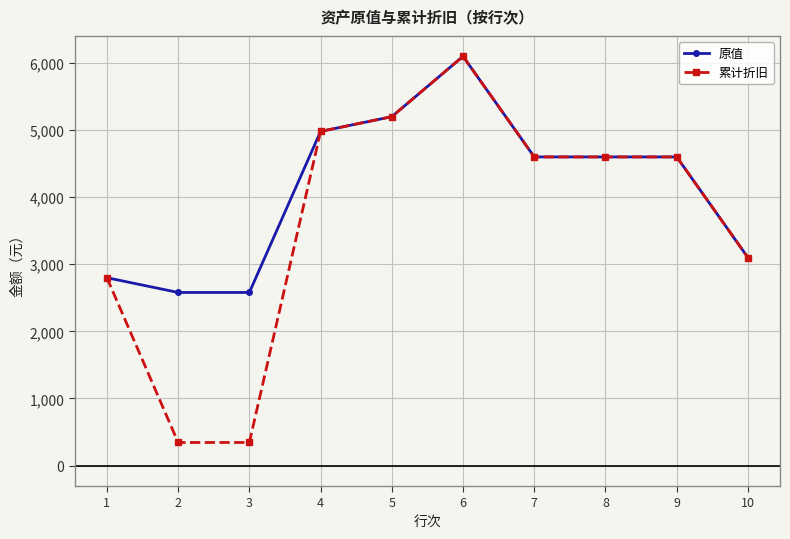

Between 1 and 3, which series saw the biggest shift?

累计折旧